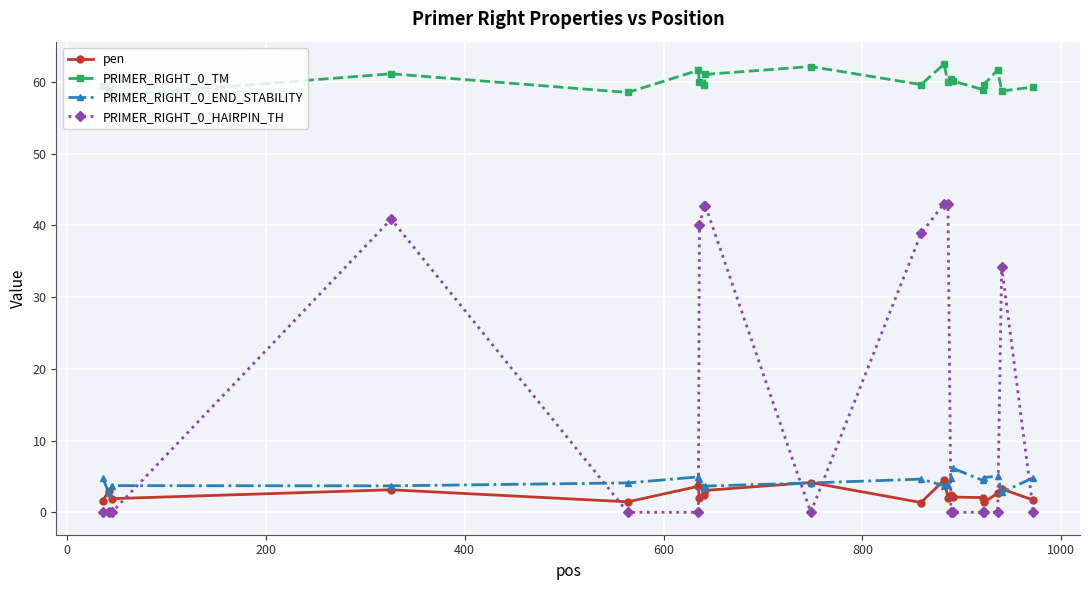

True or false: PRIMER_RIGHT_0_HAIRPIN_TH has more than 0 points higher than both neighbors.

True